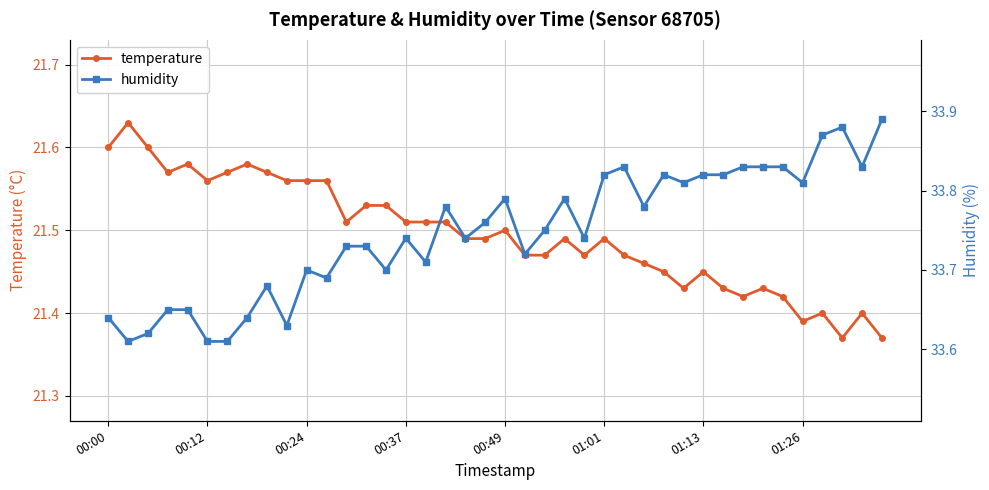

Between 17 and 37, which is larger?

17